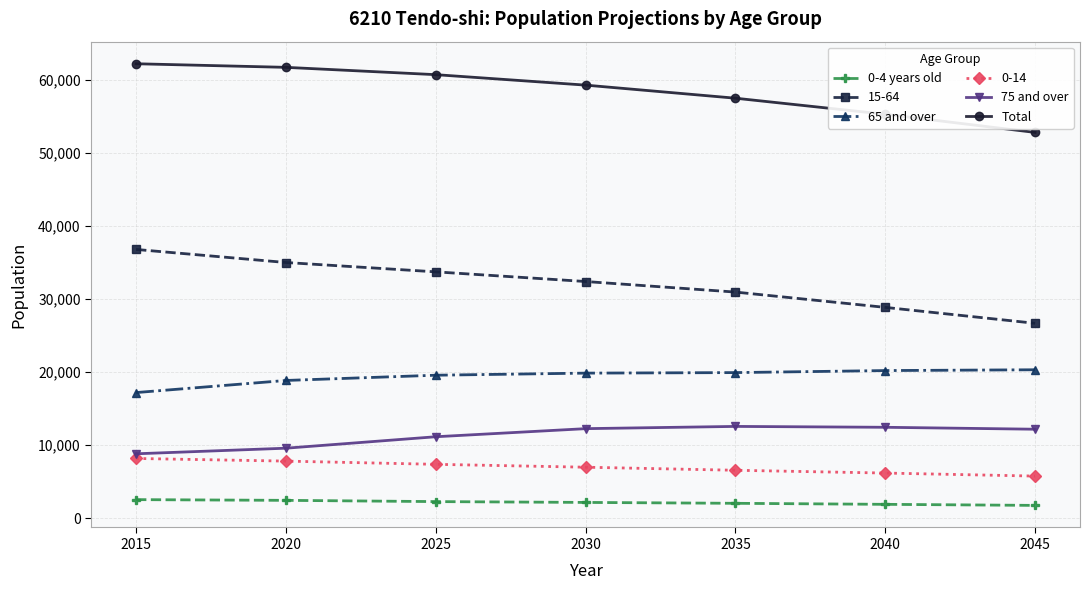

What is the difference between the 65 and over values at 2035 and 2040?

278